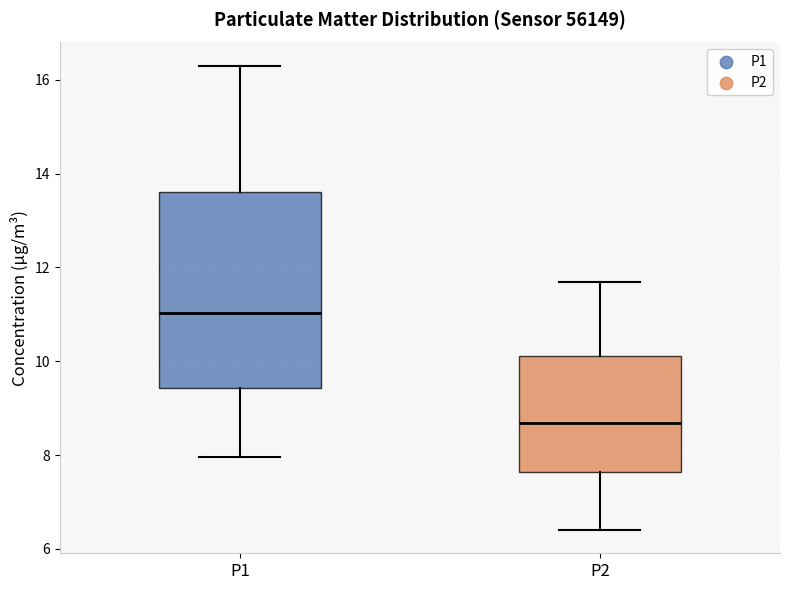

Which box's median line is the lowest?

P2